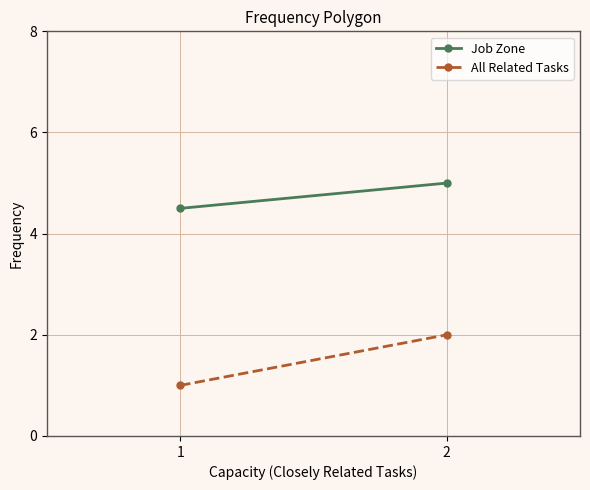

What is the spread (max minus min) of values at 2?

3.0